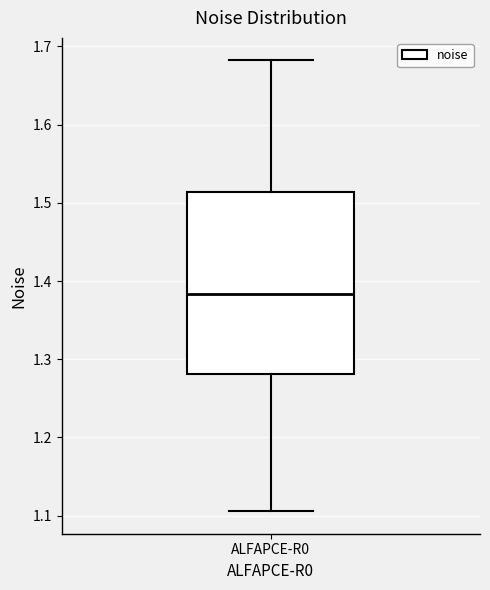

Where does the lower whisker of the box for ALFAPCE-R0 end on the y-axis? The values are not printed on the chart, so give them approximately, as read against the axis.

1.11